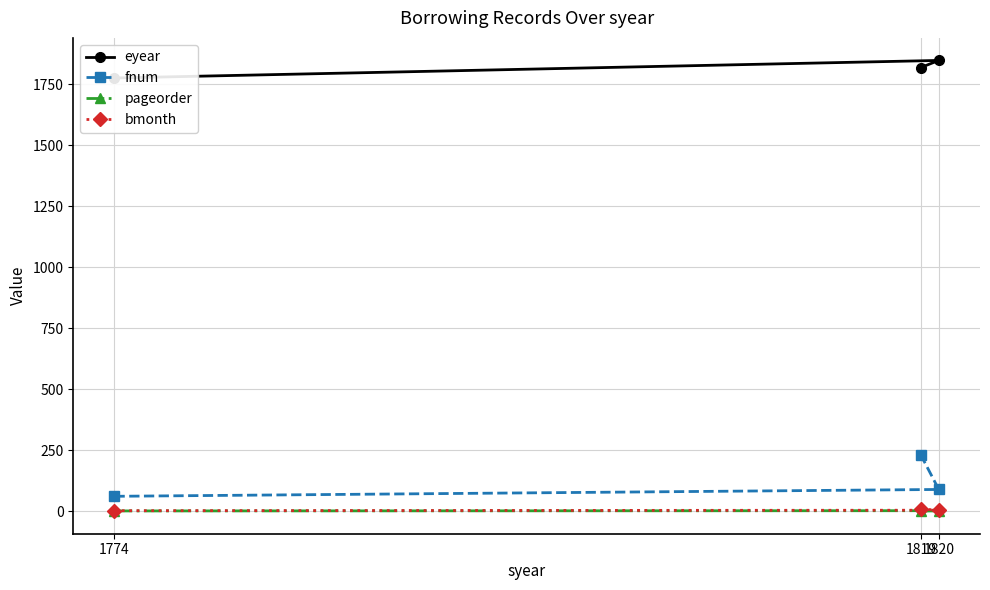

Rank the categories by eyear value from lowest to highest.

1774, 1819, 1820